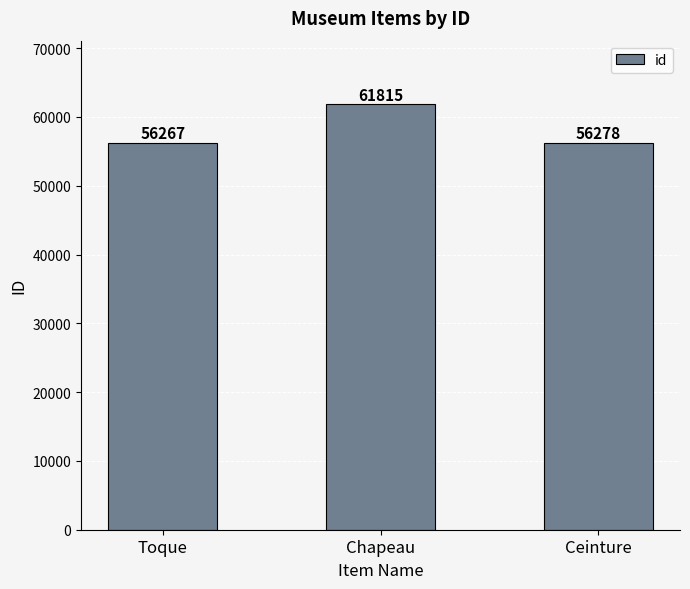

What is the difference between the maximum and minimum values?

5548